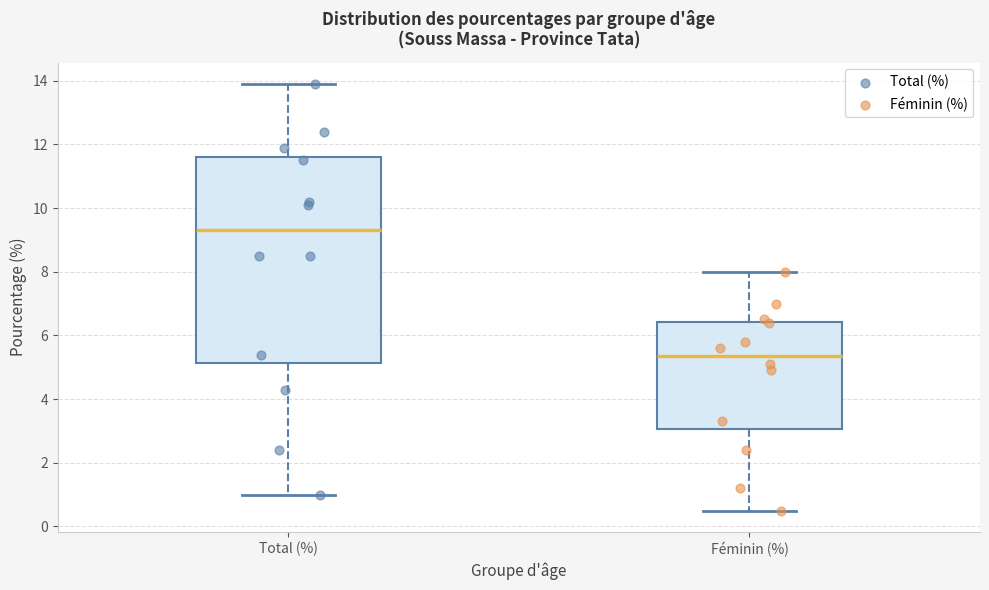

Which box's median line is the highest?

Total (%)